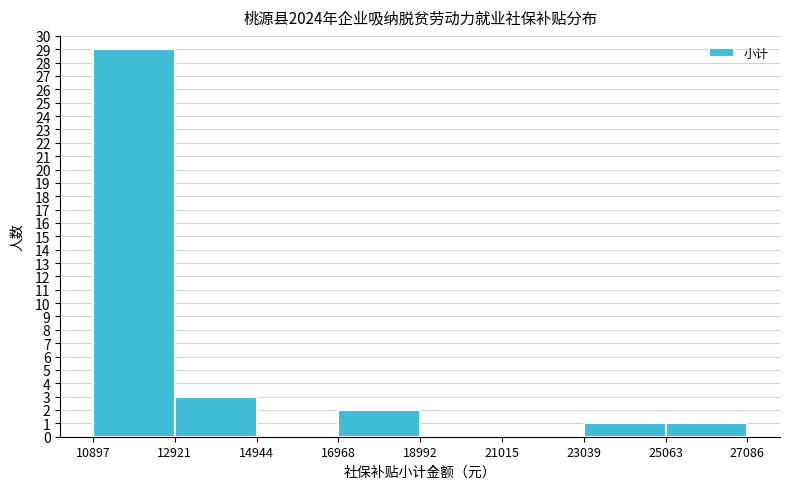

Reading left to right, list every bar in this chart as the range it spans on the x-axis followed by its height. The values are not printed on the chart, so give them approximately, as read against the axis.

10897 to 12921: 29
12921 to 14944: 3
14944 to 16968: 0
16968 to 18992: 2
18992 to 21015: 0
21015 to 23039: 0
23039 to 25063: 1
25063 to 27086: 1